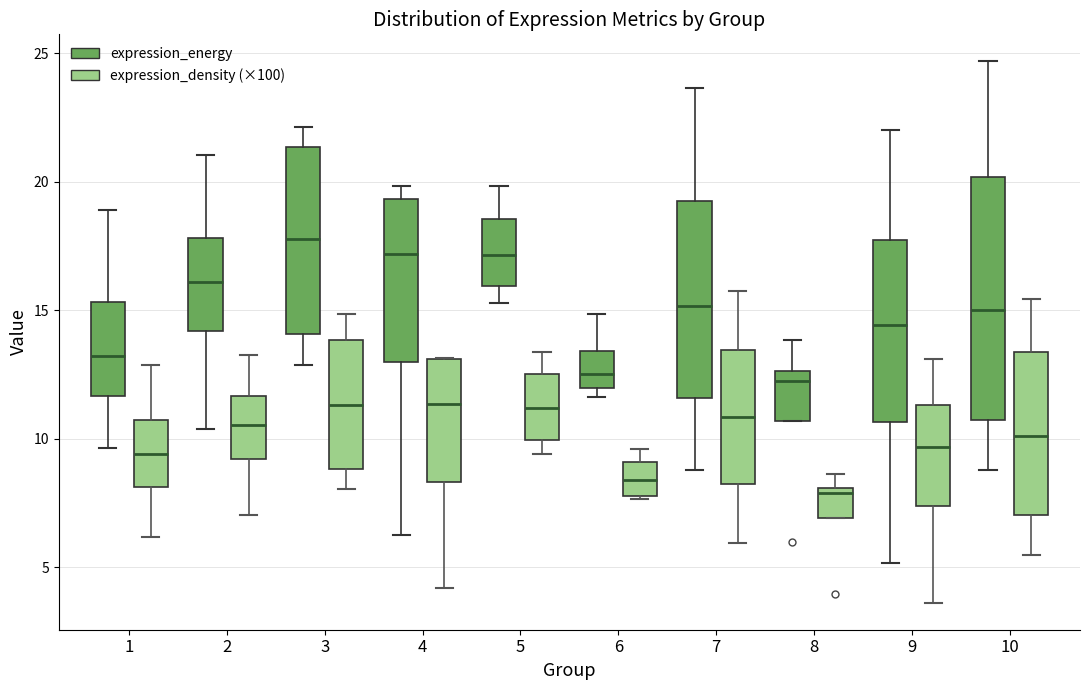

Where is the upper edge of the box for 7 (expression_density (×100)) on the y-axis? The values are not printed on the chart, so give them approximately, as read against the axis.

13.5